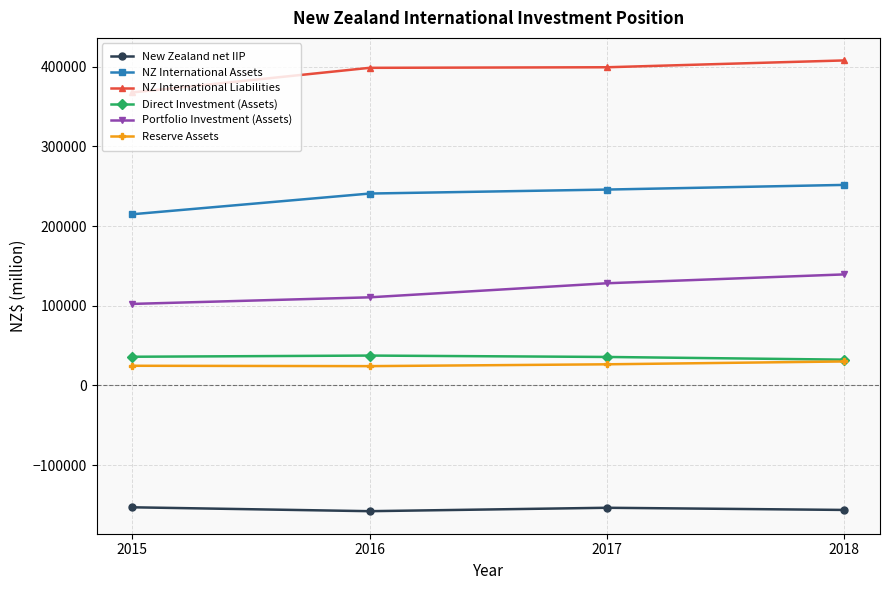

True or false: Reserve Assets has more than 2 interior local peaks.

False